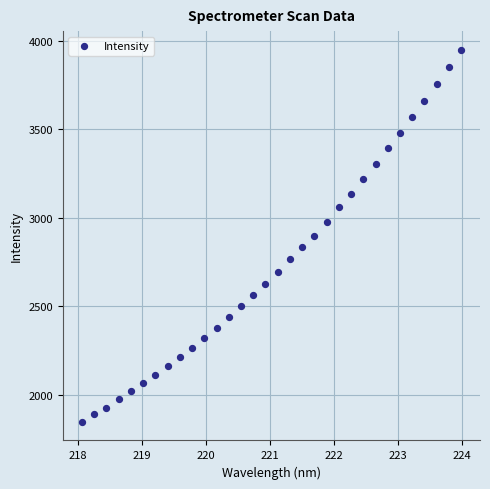

What is the range of Y values (max minus min)?

2104.9